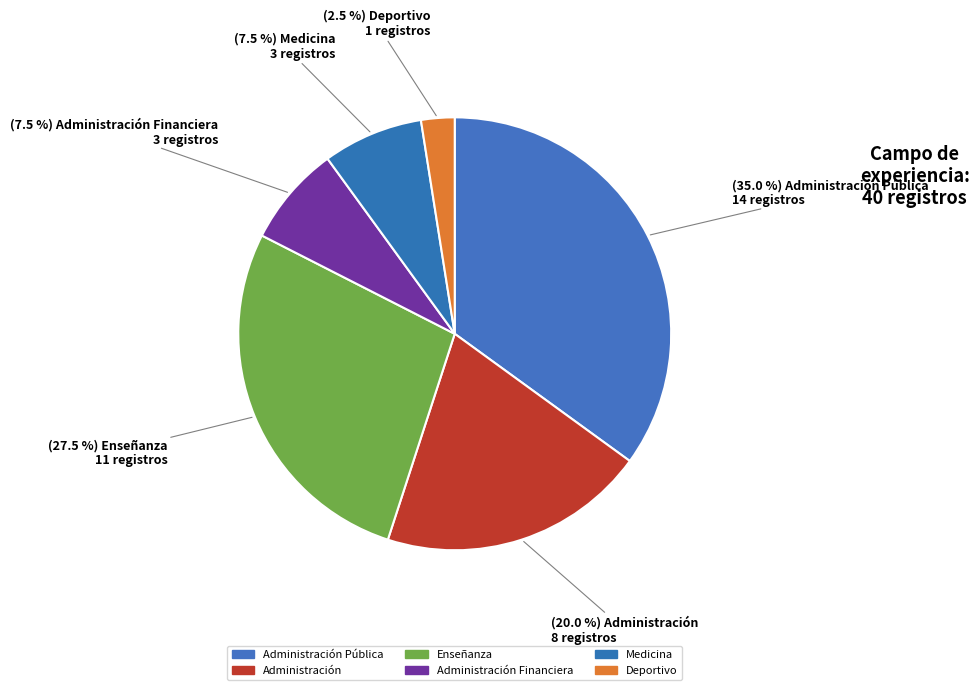

Rank the categories by value from highest to lowest.

Administración Pública, Enseñanza, Administración, Administración Financiera, Medicina, Deportivo